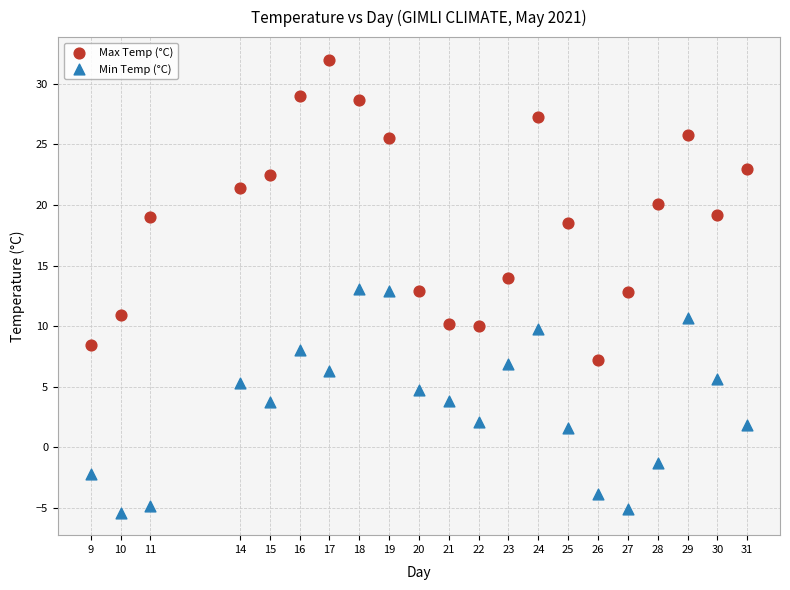

Across all data points, what is the range of Y values (max minus min)?

37.4